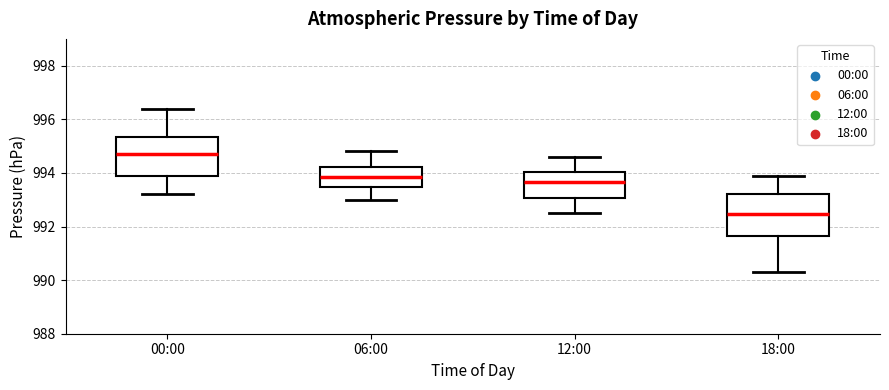

Which box's median line is the highest?

00:00